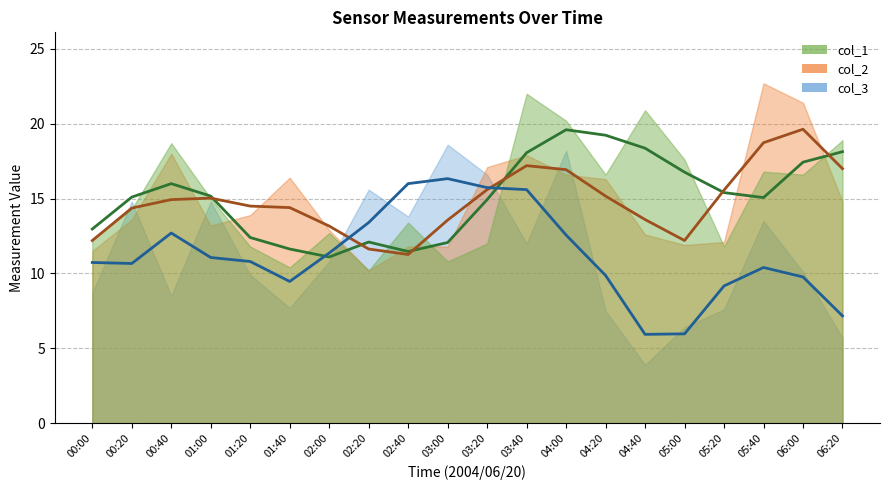

Which label corresponds to the smallest value in the chart?

04:40